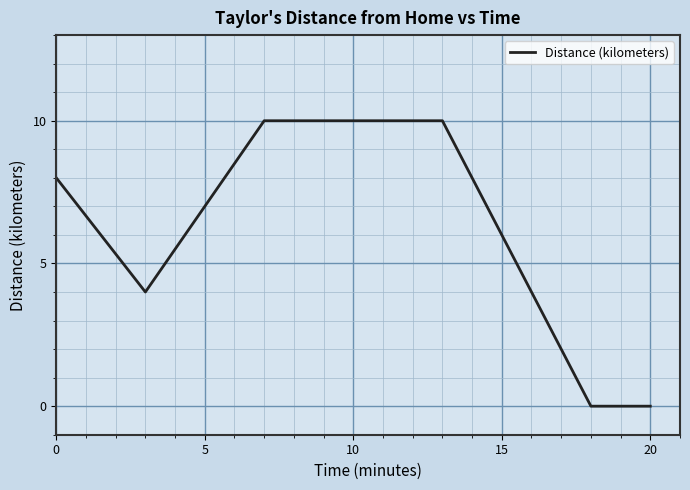

Is this an area chart (filled region under the line)?

No